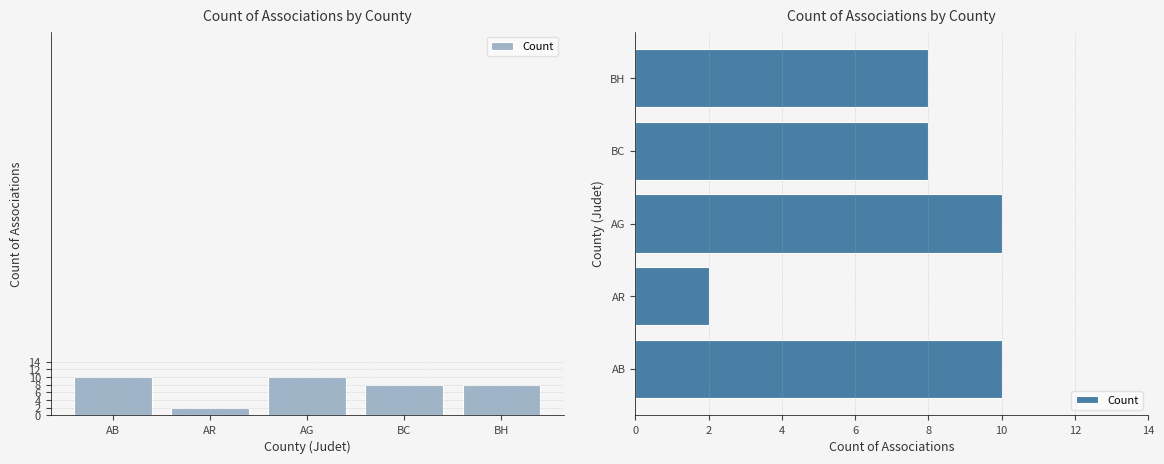

Between BC and AB, which is larger?

AB